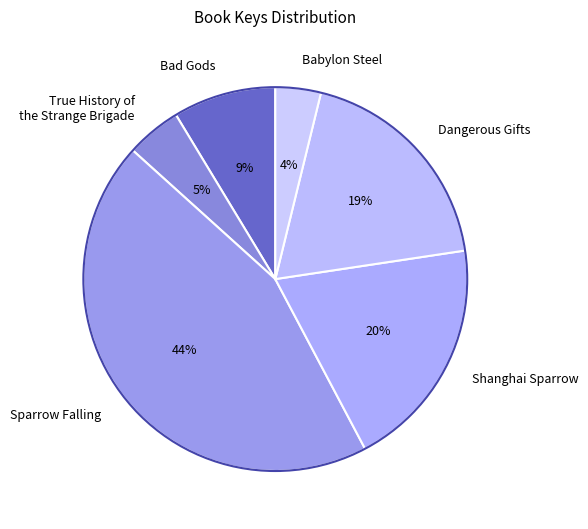

To the nearest percent, what is the average slice percentage?

17%